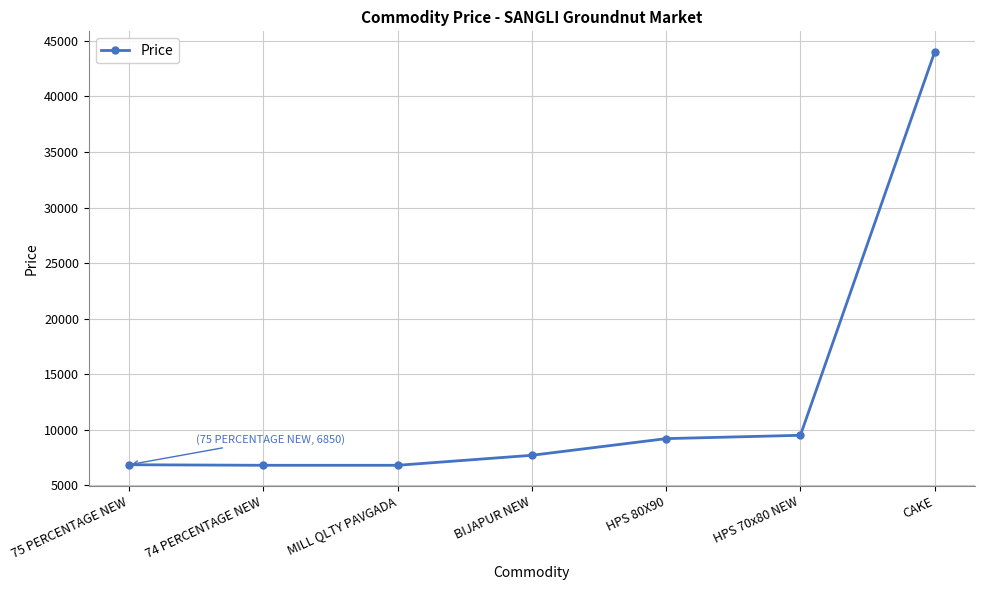

What is the change in value from 74 PERCENTAGE NEW to HPS 80X90?

+2400